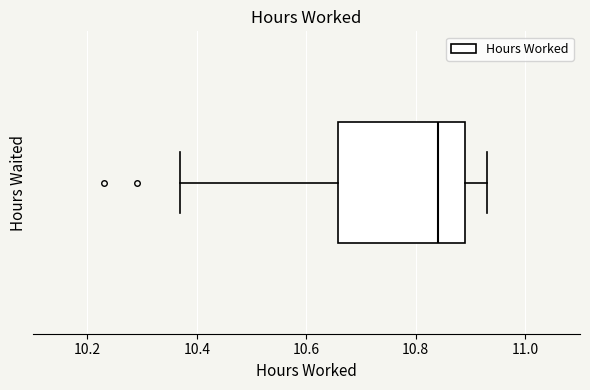

Where does the right whisker of the box end on the x-axis? The values are not printed on the chart, so give them approximately, as read against the axis.

10.94